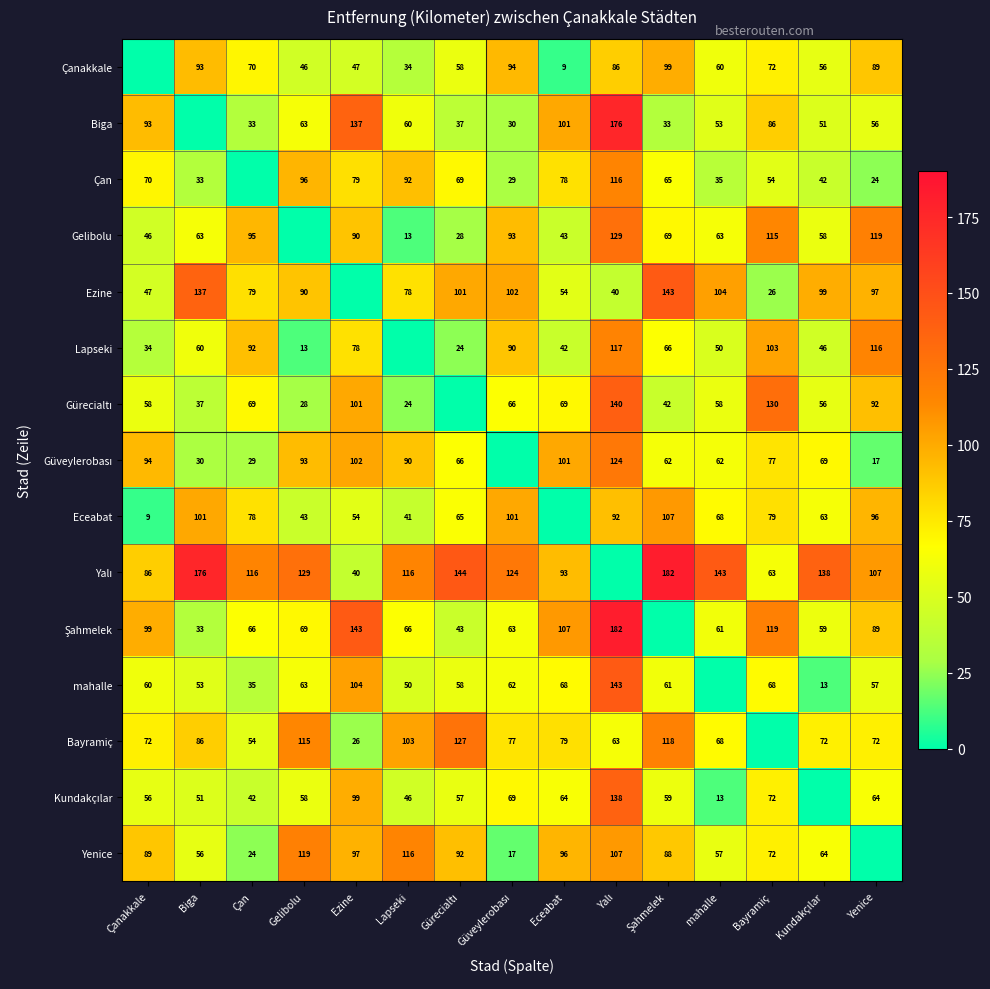

Is the value of Biga at Çan greater than the value of Çanakkale at Çan?

No